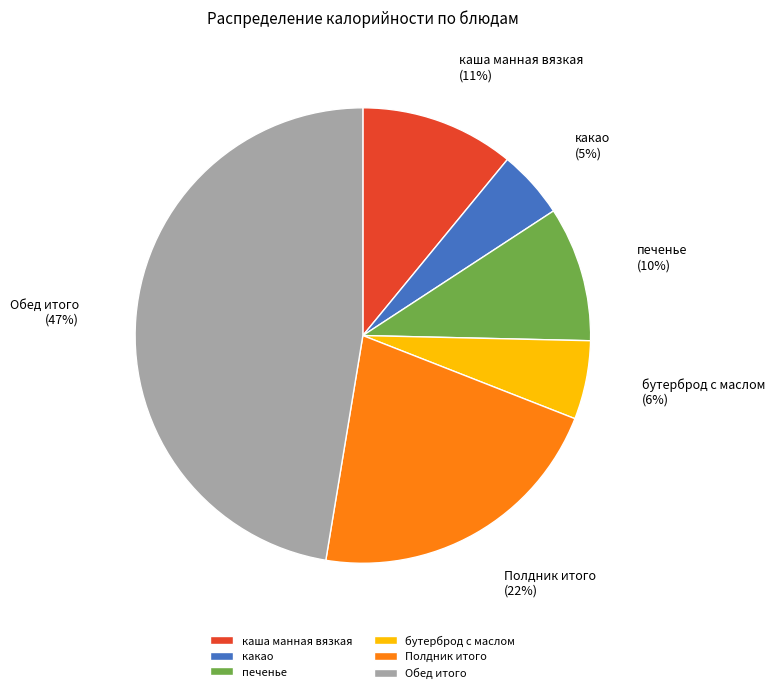

Rank the categories by value from highest to lowest.

Обед итого, Полдник итого, каша манная вязкая, печенье, бутерброд с маслом, какао